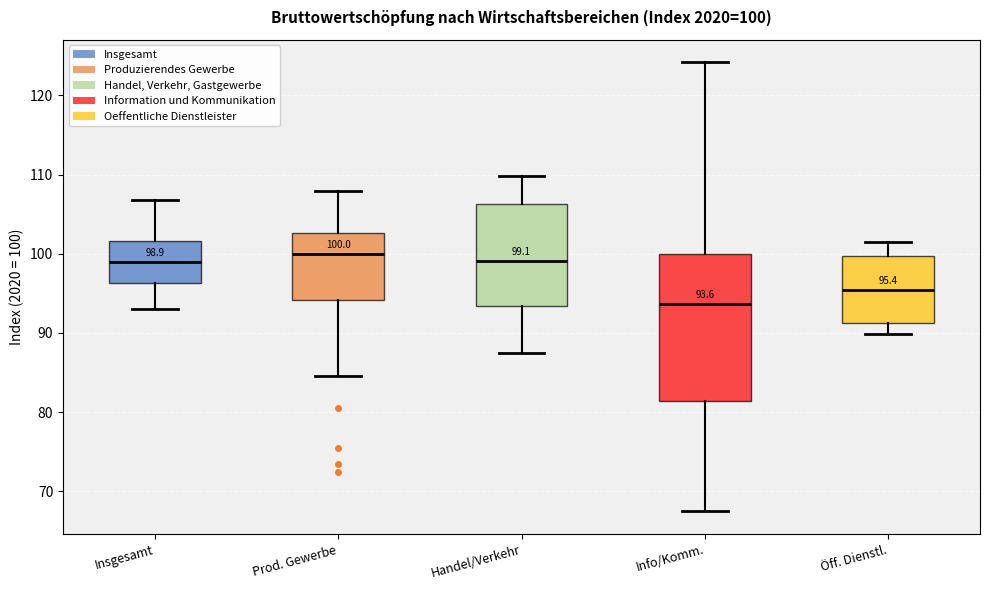

Comparing the boxes themselves (not the whiskers), which one is the tallest?

Info/Komm.